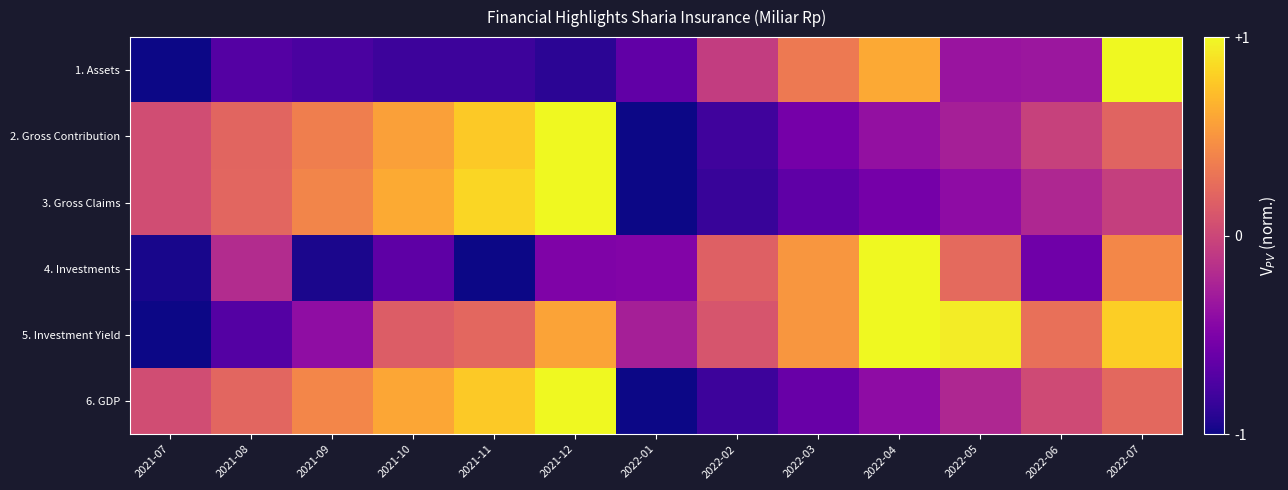

Reading right to left, transcribe all the data shown in this chart.

1. Assets: 2022-07=1.0	2022-06=-0.3	2022-05=-0.4	2022-04=0.6	2022-03=0.3	2022-02=-0.1	2022-01=-0.6	2021-12=-0.9	2021-11=-0.8	2021-10=-0.8	2021-09=-0.8	2021-08=-0.7	2021-07=-1.0
2. Gross Contribution: 2022-07=0.2	2022-06=-0.0	2022-05=-0.3	2022-04=-0.4	2022-03=-0.5	2022-02=-0.8	2022-01=-1.0	2021-12=1.0	2021-11=0.8	2021-10=0.6	2021-09=0.4	2021-08=0.2	2021-07=0.0
3. Gross Claims: 2022-07=-0.0	2022-06=-0.2	2022-05=-0.4	2022-04=-0.5	2022-03=-0.6	2022-02=-0.8	2022-01=-1.0	2021-12=1.0	2021-11=0.8	2021-10=0.6	2021-09=0.4	2021-08=0.2	2021-07=0.0
4. Investments: 2022-07=0.4	2022-06=-0.6	2022-05=0.2	2022-04=1.0	2022-03=0.5	2022-02=0.2	2022-01=-0.5	2021-12=-0.5	2021-11=-1.0	2021-10=-0.7	2021-09=-1.0	2021-08=-0.2	2021-07=-1.0
5. Investment Yield: 2022-07=0.8	2022-06=0.3	2022-05=0.9	2022-04=1.0	2022-03=0.5	2022-02=0.1	2022-01=-0.3	2021-12=0.6	2021-11=0.2	2021-10=0.2	2021-09=-0.4	2021-08=-0.7	2021-07=-1.0
6. GDP: 2022-07=0.2	2022-06=0.0	2022-05=-0.2	2022-04=-0.4	2022-03=-0.6	2022-02=-0.8	2022-01=-1.0	2021-12=1.0	2021-11=0.8	2021-10=0.6	2021-09=0.4	2021-08=0.2	2021-07=0.0